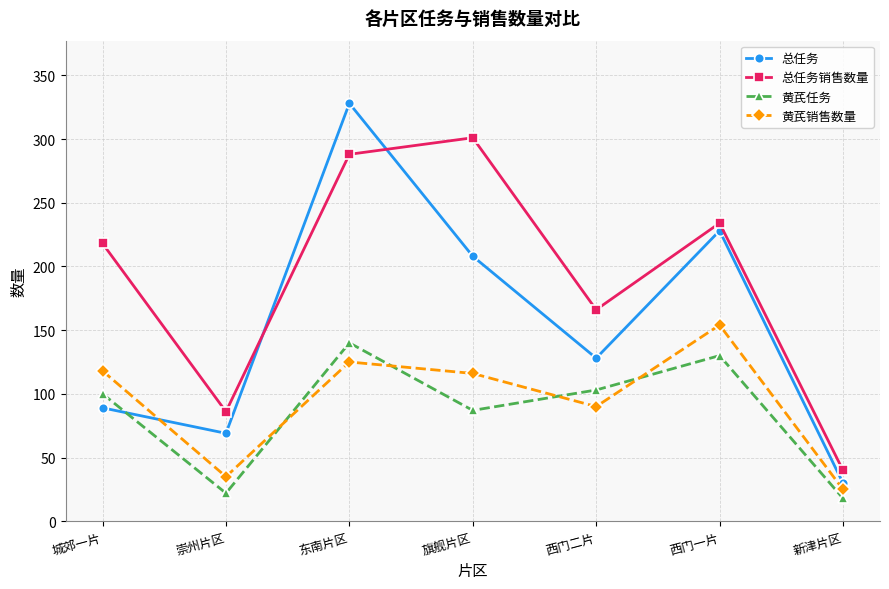

What is the sum of all 黄芪销售数量 values?

663